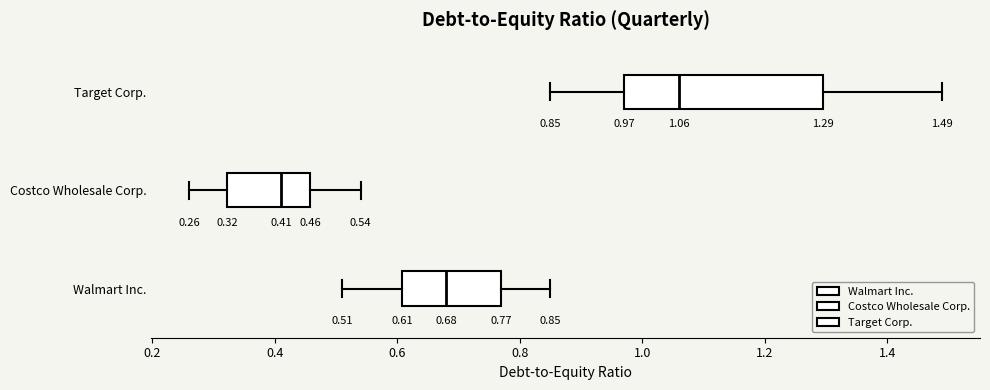

Which box has the furthest to the left median line?

Costco Wholesale Corp.